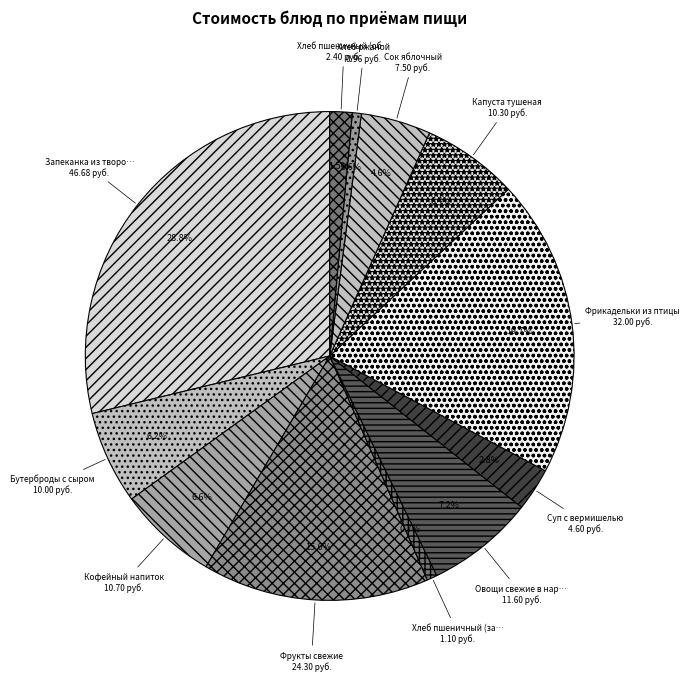

Is there any slice that represents more than half of the pie?

No